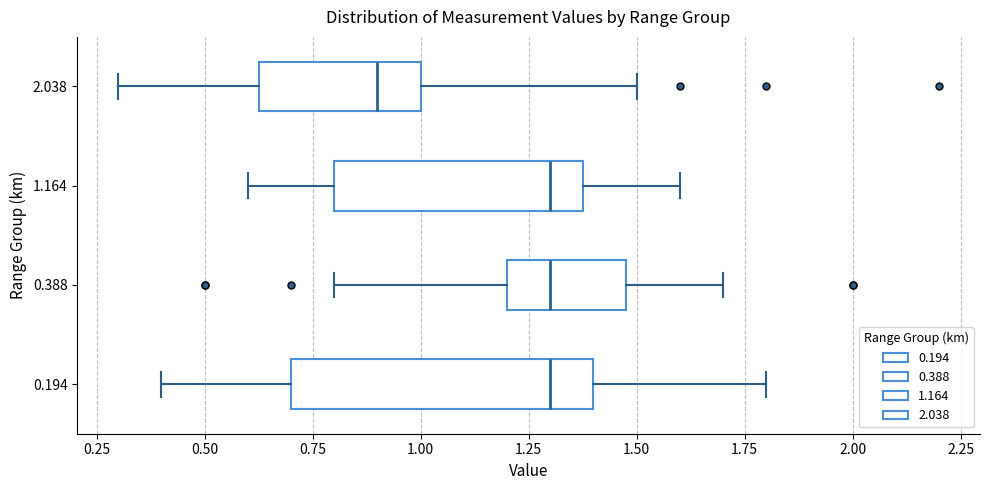

Reading bottom to top, transcribe this box plot: for each box, give where its median line is, the range the box spans, and where its two whiskers end, as read against the x-axis. The values are not printed on the chart, so give them approximately, as read against the axis.

0.194: median 1.30, box 0.70 to 1.40, whiskers 0.40 to 1.80
0.388: median 1.30, box 1.20 to 1.50, whiskers 0.80 to 1.70
1.164: median 1.30, box 0.80 to 1.40, whiskers 0.60 to 1.60
2.038: median 0.90, box 0.65 to 1.00, whiskers 0.30 to 1.50